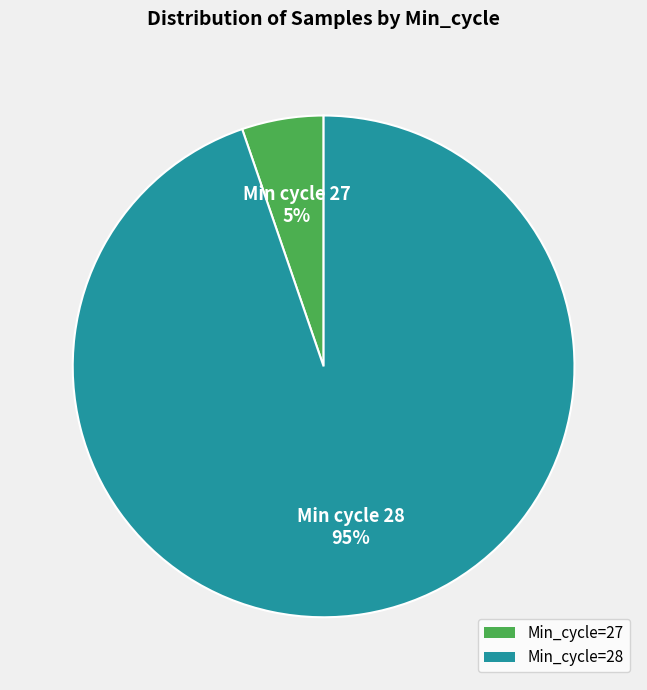

Rank the categories by value from highest to lowest.

Min_cycle=28, Min_cycle=27